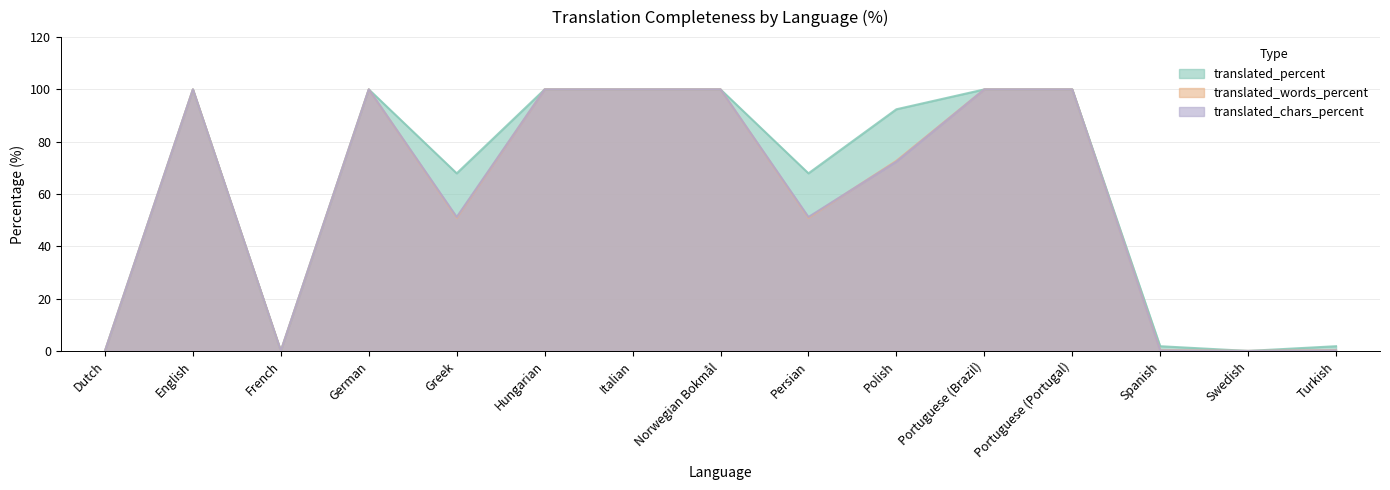

How many data points in translated_chars_percent are above 72?

8